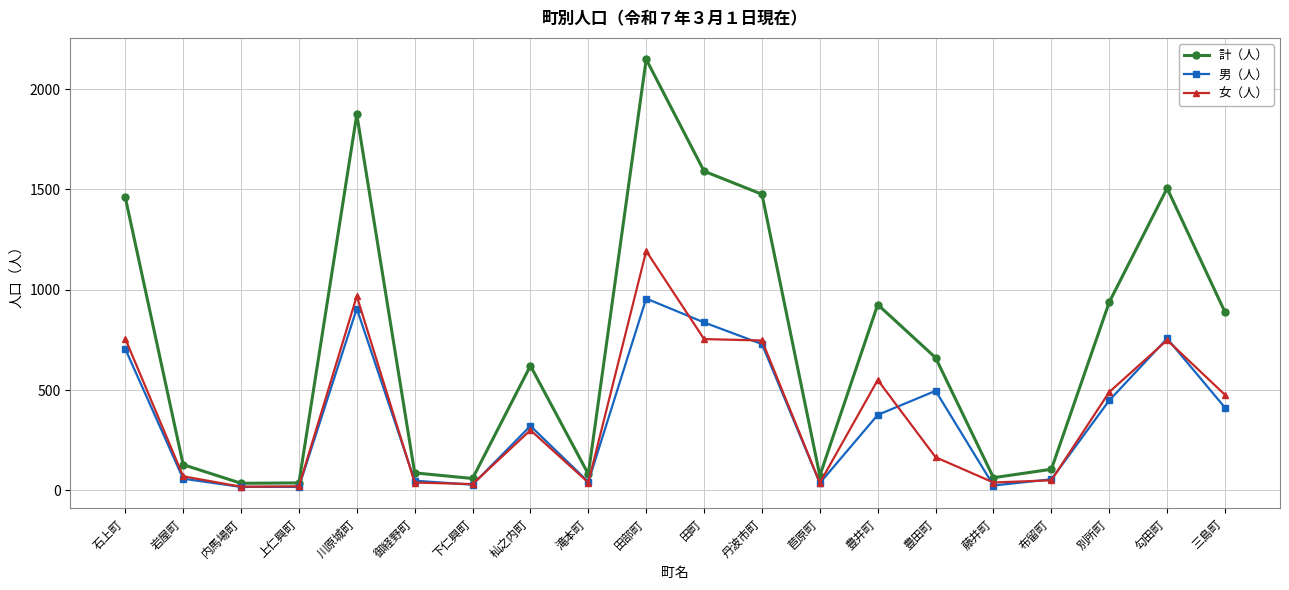

Which series has the largest total across all categories?

計（人）